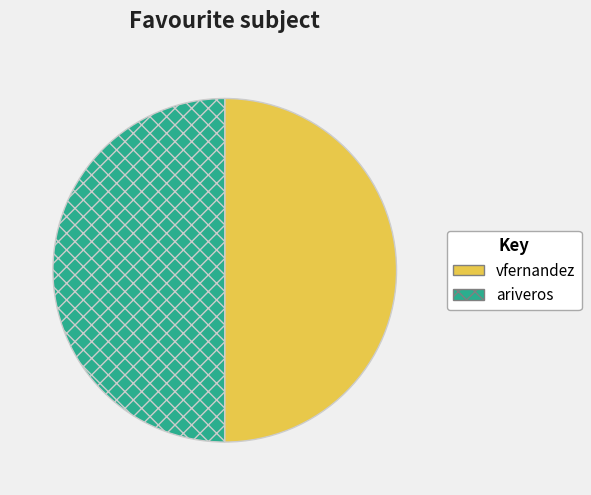

Is the sum of ariveros and vfernandez greater than half?

Yes